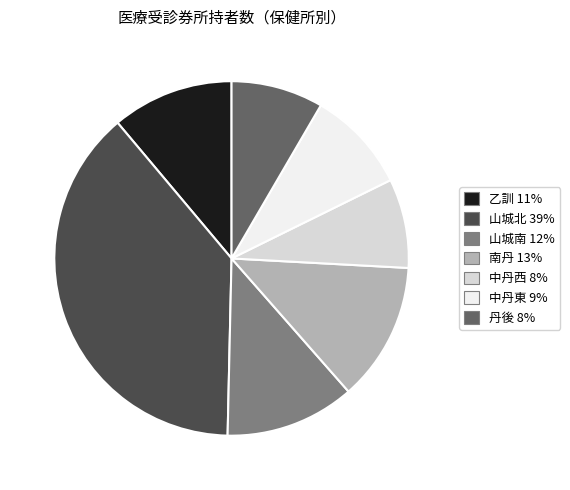

Which category has the biggest portion of the pie?

山城北